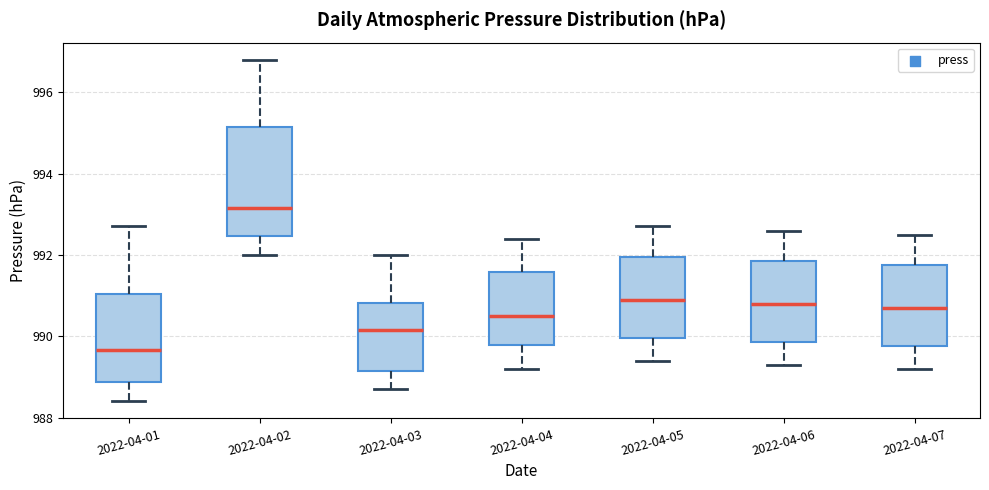

Reading left to right, transcribe this box plot: for each box, give where its median line is, the range the box spans, and where its two whiskers end, as read against the y-axis. The values are not printed on the chart, so give them approximately, as read against the axis.

2022-04-01: median 989.6, box 988.8 to 991.0, whiskers 988.4 to 992.8
2022-04-02: median 993.2, box 992.4 to 995.2, whiskers 992.0 to 996.8
2022-04-03: median 990.2, box 989.2 to 990.8, whiskers 988.8 to 992.0
2022-04-04: median 990.6, box 989.8 to 991.6, whiskers 989.2 to 992.4
2022-04-05: median 991.0, box 990.0 to 992.0, whiskers 989.4 to 992.8
2022-04-06: median 990.8, box 989.8 to 991.8, whiskers 989.4 to 992.6
2022-04-07: median 990.8, box 989.8 to 991.8, whiskers 989.2 to 992.6